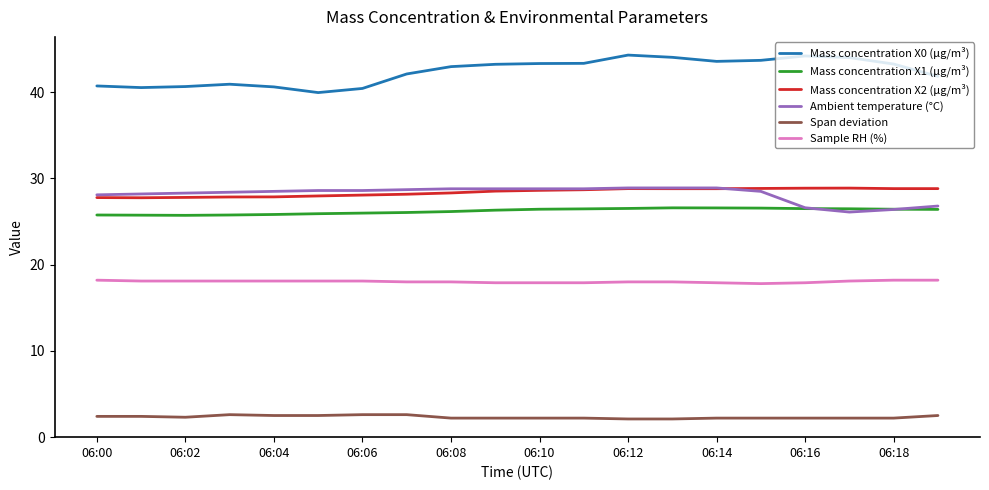

True or false: Span deviation and Mass concentration X1 (μg/m³) intersect in this chart.

False